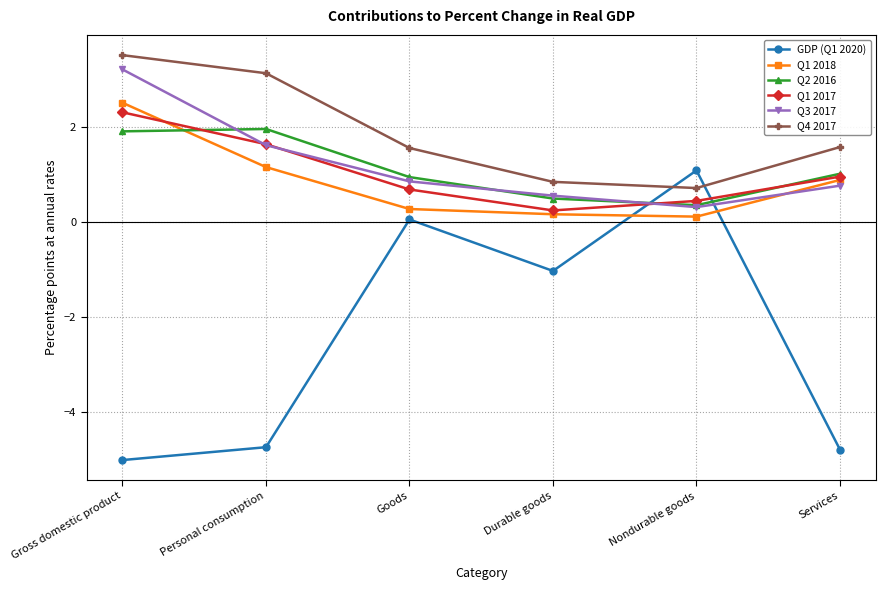

The value of GDP (Q1 2020) at Durable goods is -1.0. True or false?

True